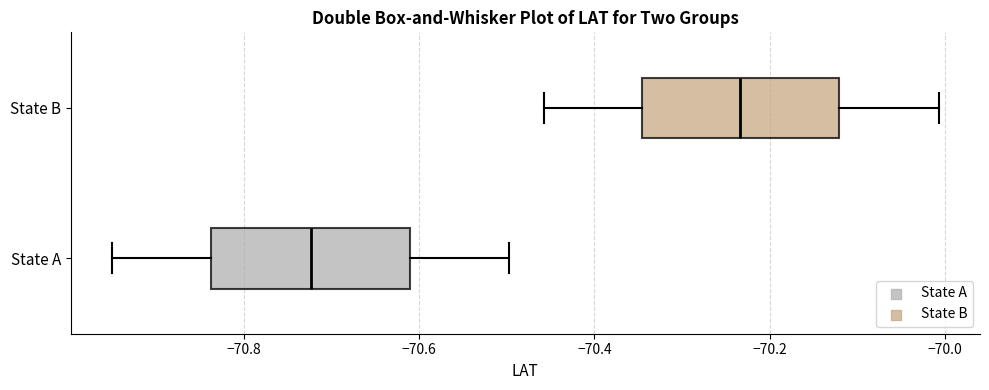

Reading bottom to top, read every box against the x-axis: the position of its median line, the range the box covers, and the ends of its whiskers. The values are not printed on the chart, so give them approximately, as read against the axis.

State A: median -70.72, box -70.84 to -70.62, whiskers -70.96 to -70.50
State B: median -70.24, box -70.34 to -70.12, whiskers -70.46 to -70.00